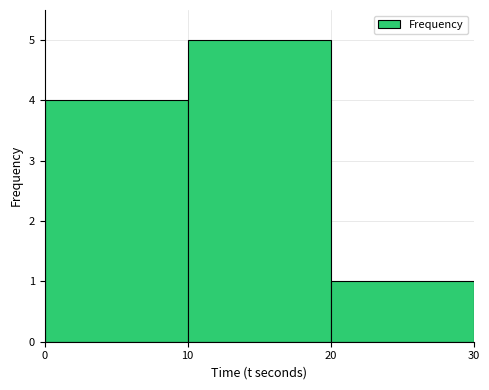

Reading left to right, list every bar in this chart as the range it spans on the x-axis followed by its height. The values are not printed on the chart, so give them approximately, as read against the axis.

0 to 10: 4
10 to 20: 5
20 to 30: 1